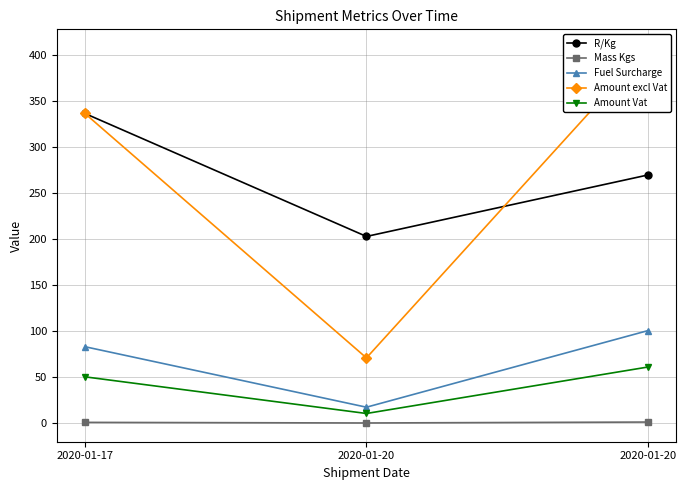

How many data points in Fuel Surcharge are above 83?

2